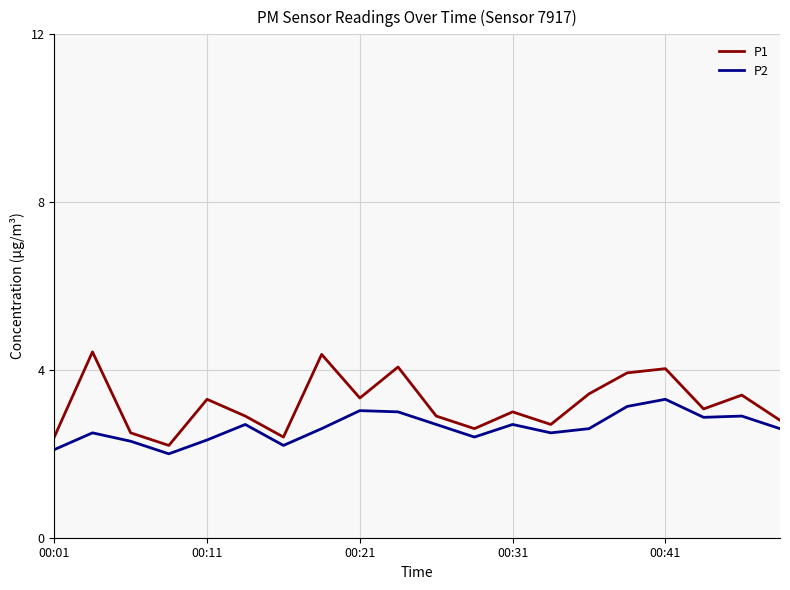

What is the minimum value shown in the chart?

2.0